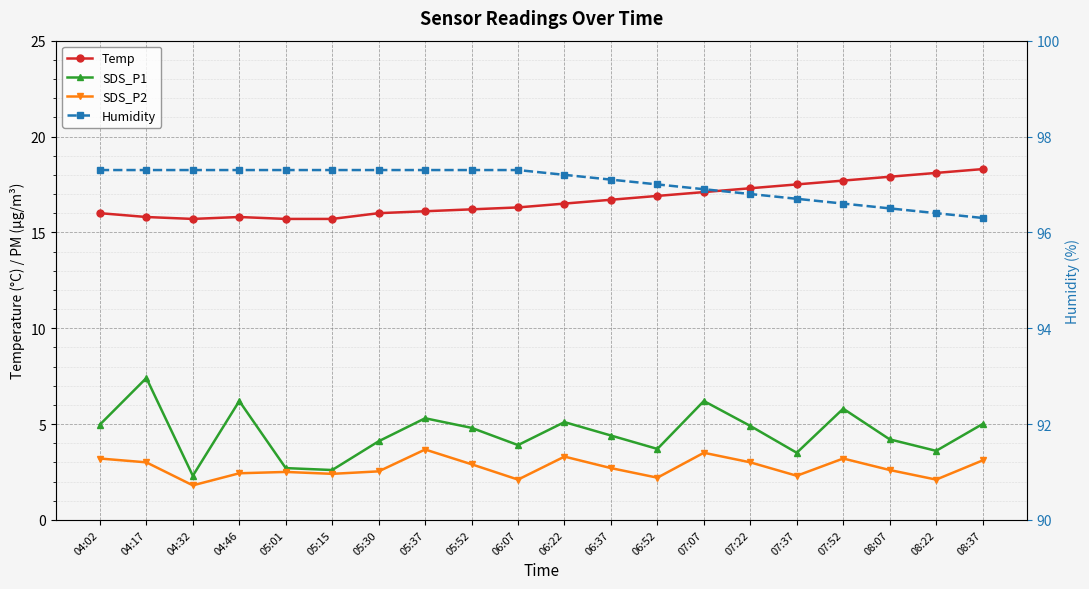

What are all the series names shown in the legend?

Temp, SDS_P1, SDS_P2, Humidity